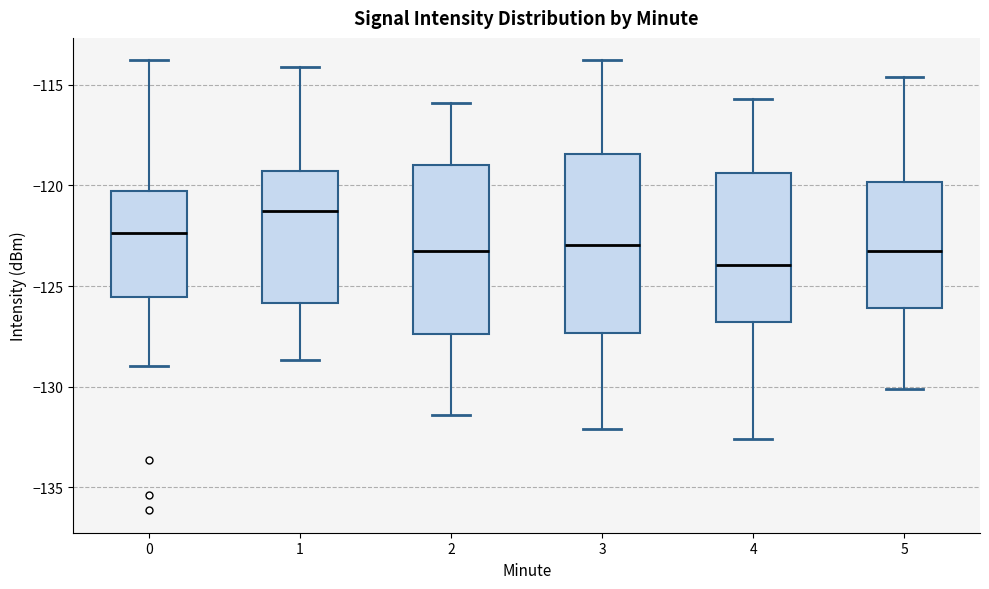

Where does the median line of the box at x = 2 sit on the y-axis? The values are not printed on the chart, so give them approximately, as read against the axis.

-123.0